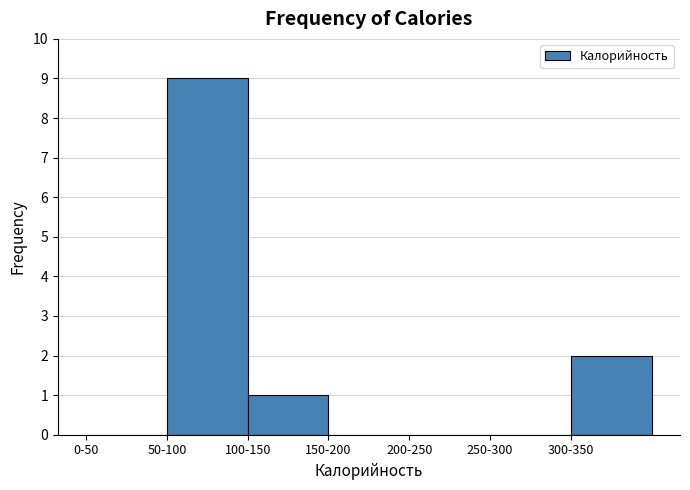

Reading left to right, transcribe all the data shown in this chart.

0-50=0	50-100=9	100-150=1	150-200=0	200-250=0	250-300=0	300-350=2